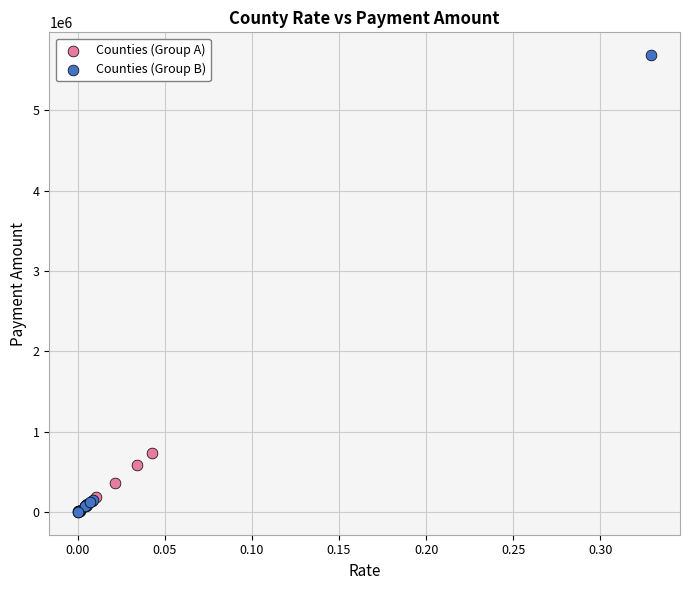

Which series contains the highest Y value?

Counties (Group B)